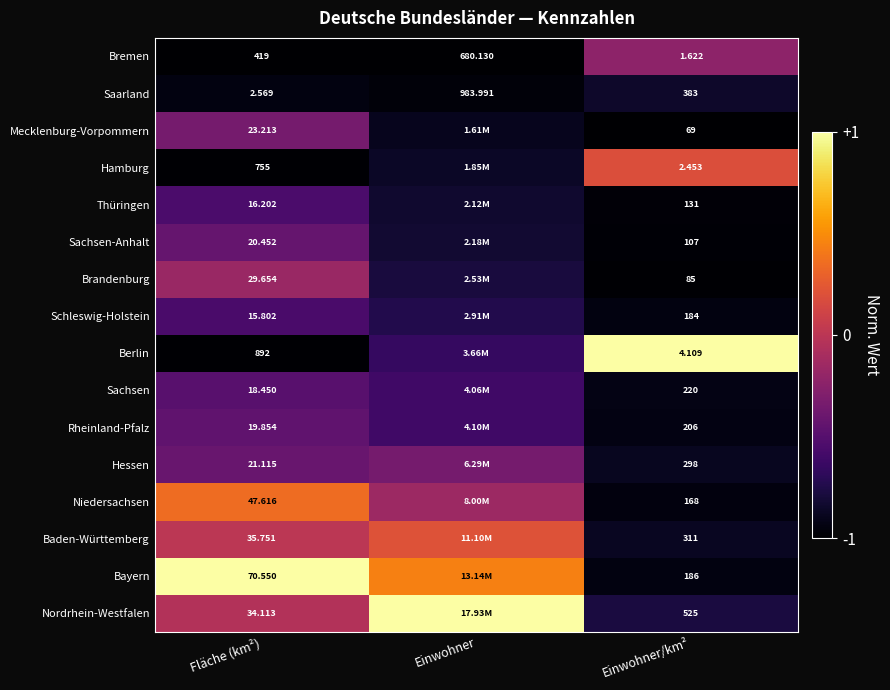

Which series changed the most between Fläche (km²) and Einwohner/km²?

Berlin